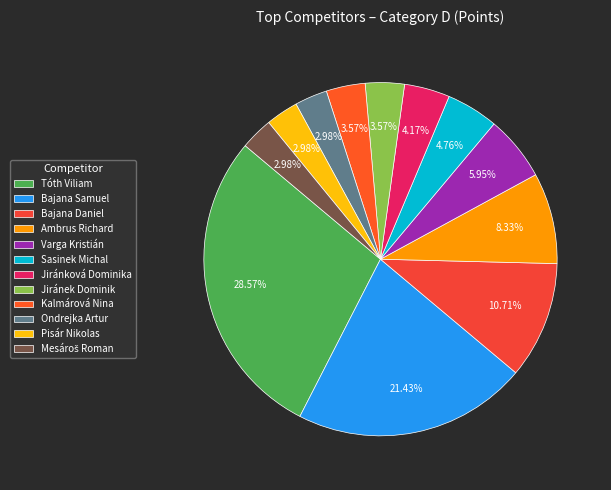

What is the smallest slice in the pie chart?

Ondrejka Artur